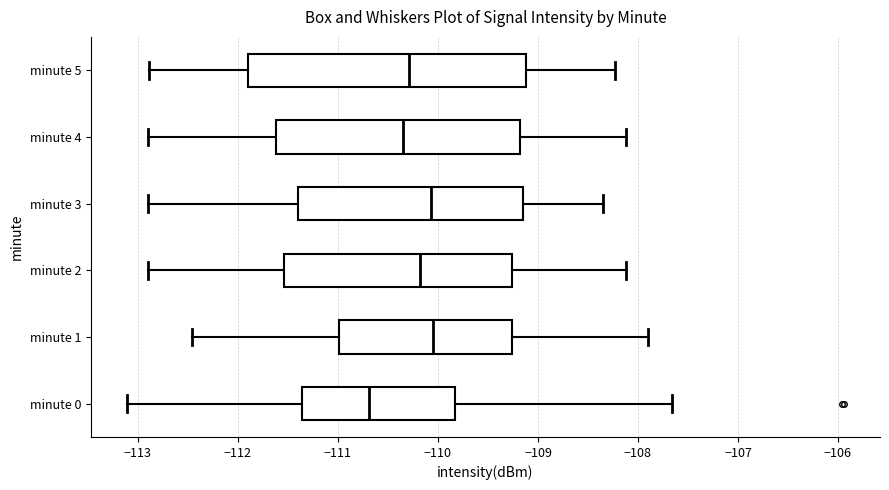

Where is the left edge of the box for minute 4 on the x-axis? The values are not printed on the chart, so give them approximately, as read against the axis.

-111.6